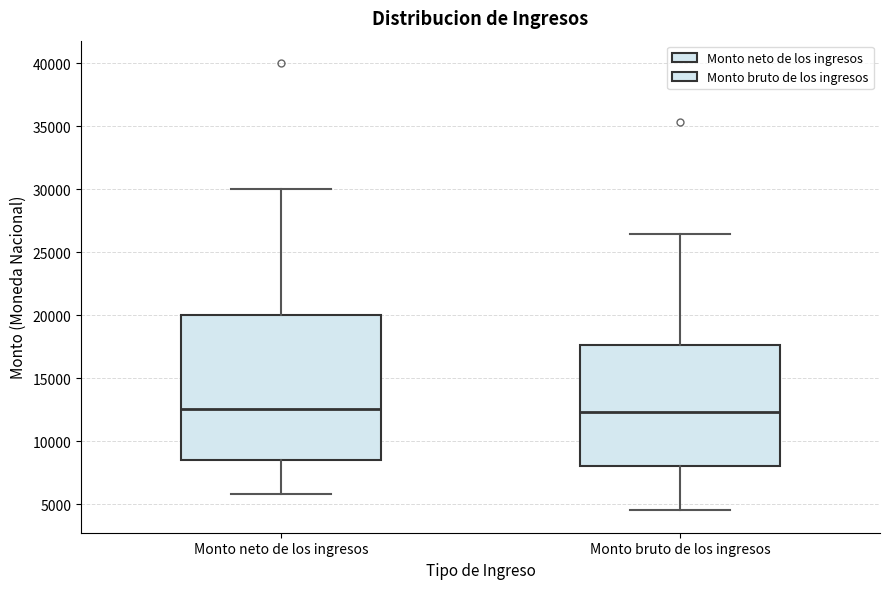

Which box is the tallest, from its lower edge to its upper edge?

Monto neto de los ingresos